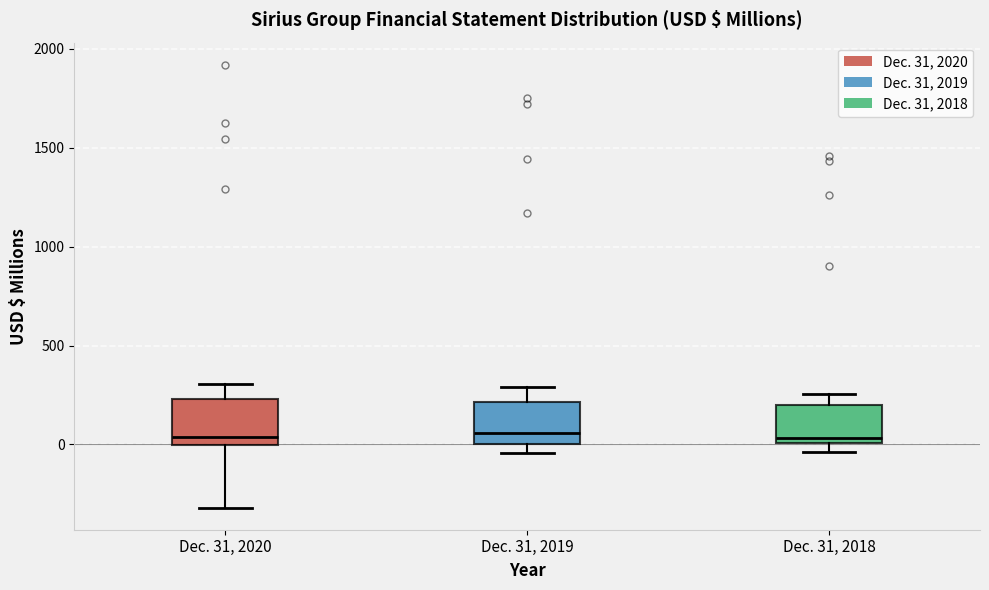

Reading left to right, transcribe this box plot: for each box, give where its median line is, the range the box spans, and where its two whiskers end, as read against the y-axis. The values are not printed on the chart, so give them approximately, as read against the axis.

Dec. 31, 2020: median 50, box 0 to 250, whiskers -300 to 300
Dec. 31, 2019: median 50, box 0 to 200, whiskers -50 to 300
Dec. 31, 2018: median 50, box 0 to 200, whiskers -50 to 250